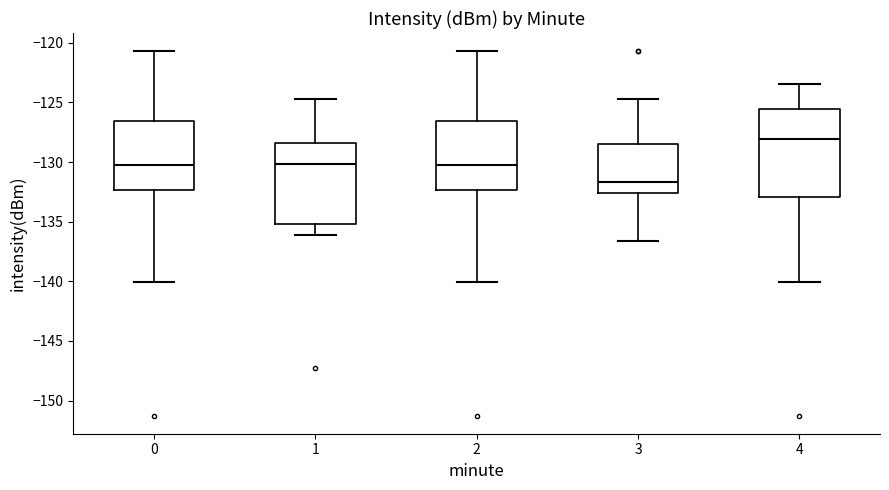

Which box is the tallest, from its lower edge to its upper edge?

4